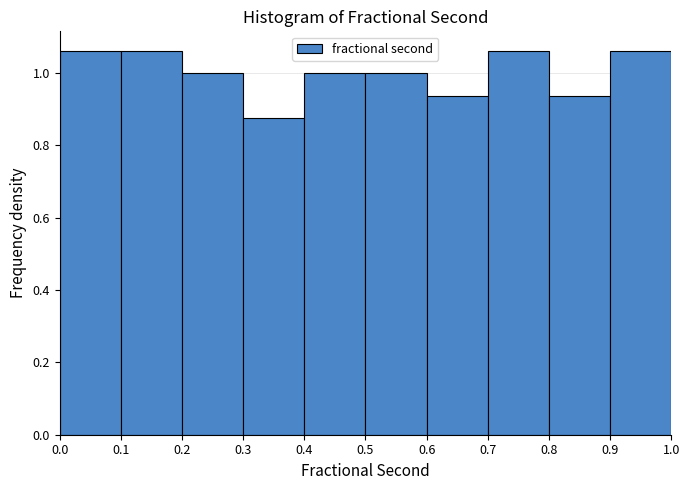

Reading left to right, list every bar in this chart as the range it spans on the x-axis followed by its height. The values are not printed on the chart, so give them approximately, as read against the axis.

0.0 to 0.1: 1.06
0.1 to 0.2: 1.06
0.2 to 0.3: 1.00
0.3 to 0.4: 0.88
0.4 to 0.5: 1.00
0.5 to 0.6: 1.00
0.6 to 0.7: 0.94
0.7 to 0.8: 1.06
0.8 to 0.9: 0.94
0.9 to 1.0: 1.06